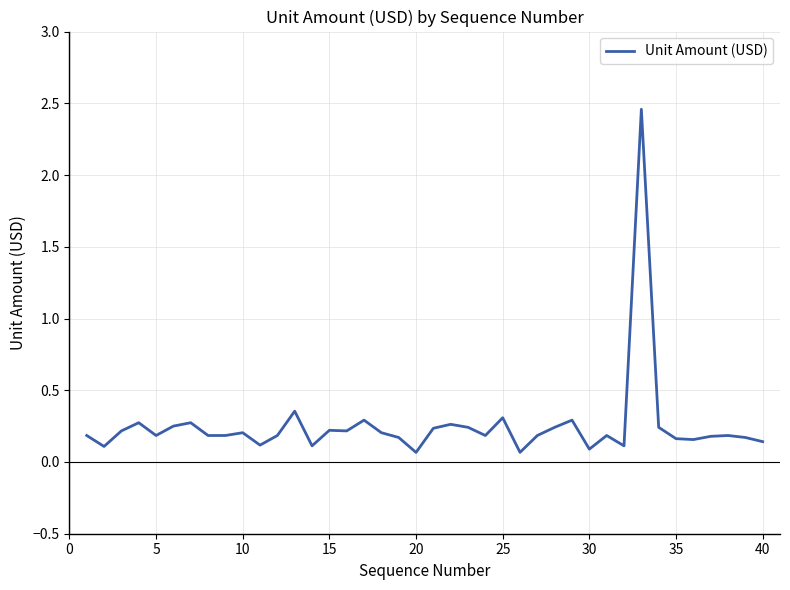

What is the difference between the maximum and minimum values?

2.4